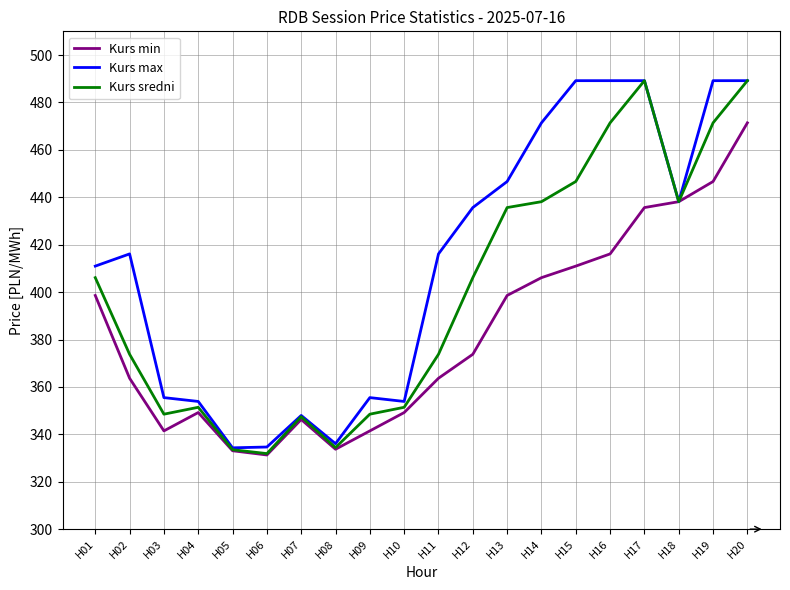

Which series changed the most between H09 and H16?

Kurs max